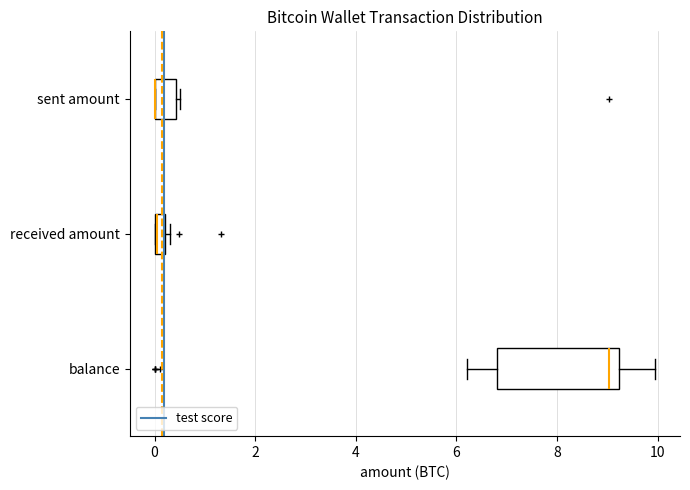

Which box is the widest, from its left edge to its right edge?

balance